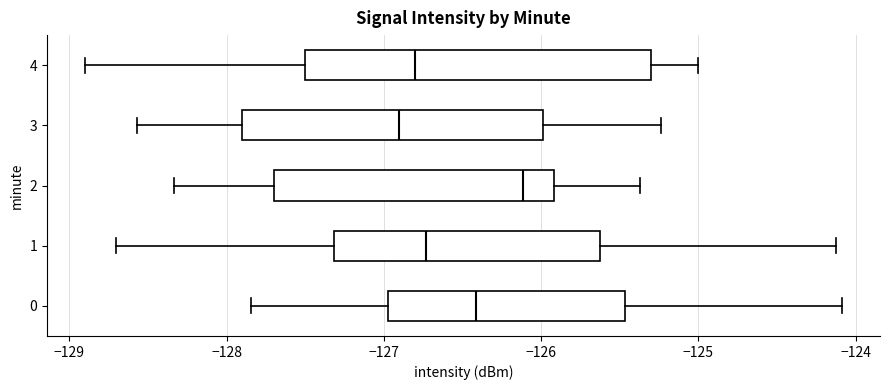

Where does the median line of the box at y = 4 sit on the x-axis? The values are not printed on the chart, so give them approximately, as read against the axis.

-126.8